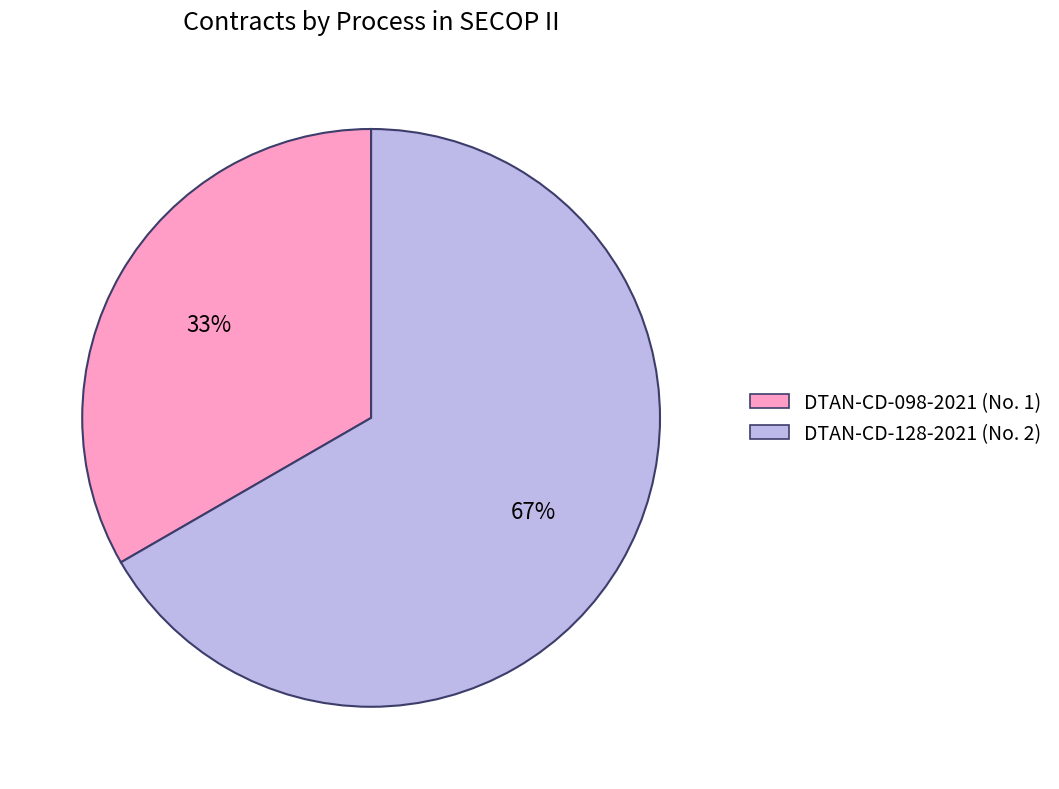

Which slice is the largest?

DTAN-CD-128-2021